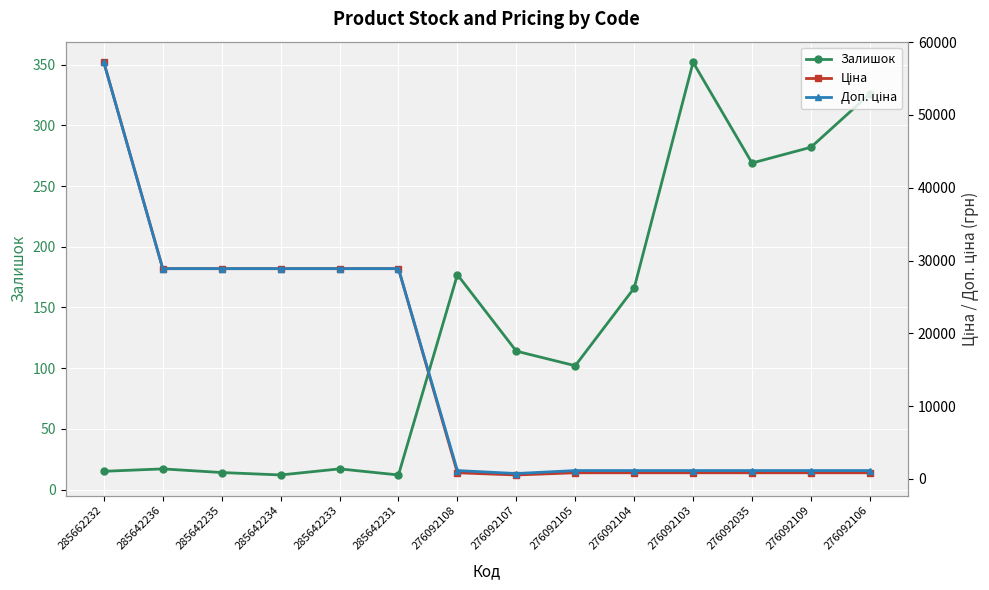

At which category does Залишок reach its first local peak?

285642236